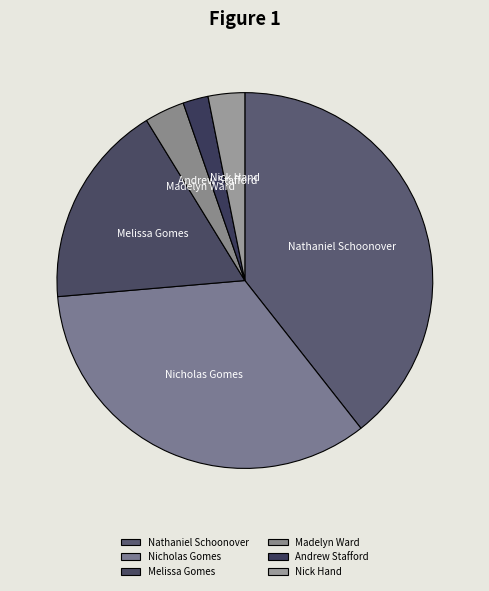

Which slice is the smallest?

Andrew Stafford